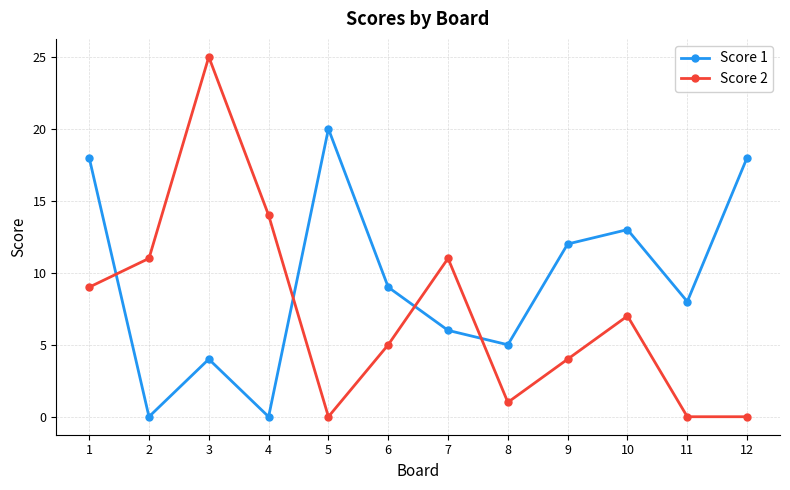

The Score 1 series shows 0 at 2. True or false?

True